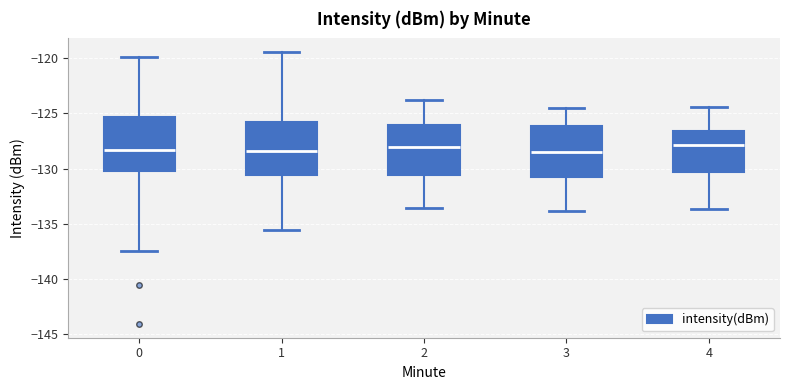

Reading left to right, read every box against the y-axis: the position of its median line, the range the box covers, and the ends of its whiskers. The values are not printed on the chart, so give them approximately, as read against the axis.

0: median -128.5, box -130.0 to -125.5, whiskers -137.5 to -120.0
1: median -128.5, box -130.5 to -126.0, whiskers -135.5 to -119.5
2: median -128.0, box -130.5 to -126.0, whiskers -133.5 to -124.0
3: median -128.5, box -130.5 to -126.0, whiskers -134.0 to -124.5
4: median -128.0, box -130.5 to -126.5, whiskers -133.5 to -124.5